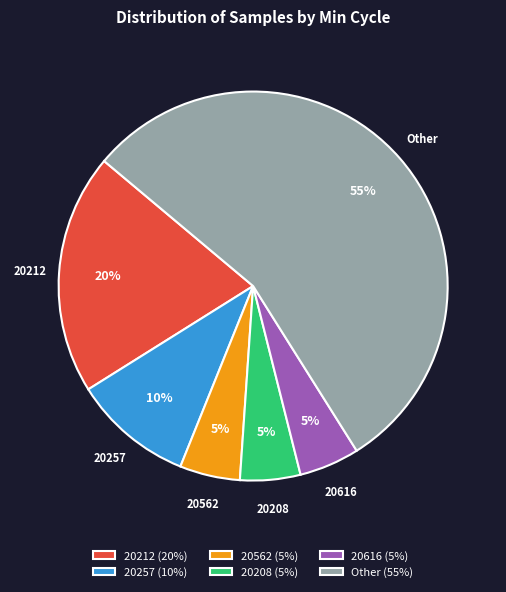

What is the ratio of the value at 20257 (10%) to the value at 20562 (5%)?

2.0